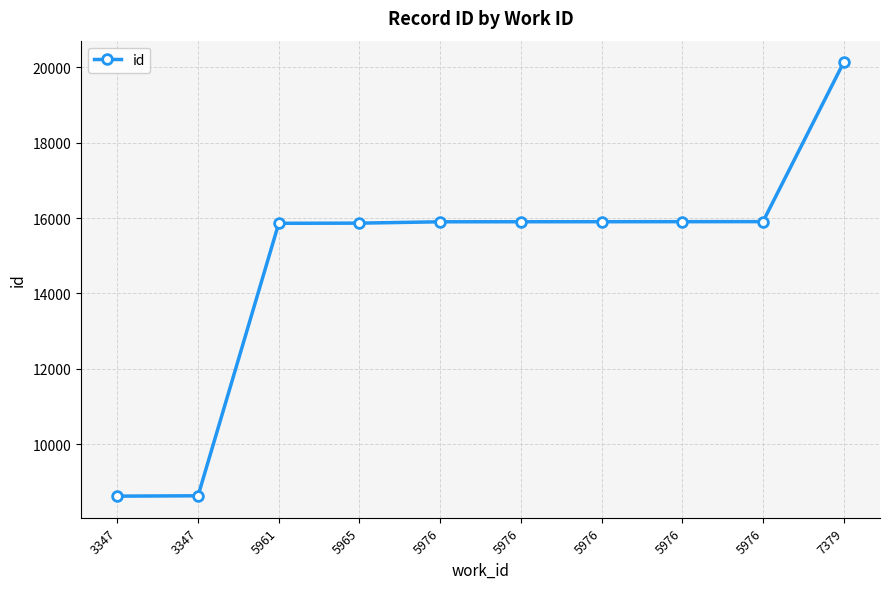

List the labels in order of value, largest first.

7379, 5976, 5976, 5976, 5976, 5976, 5965, 5961, 3347, 3347